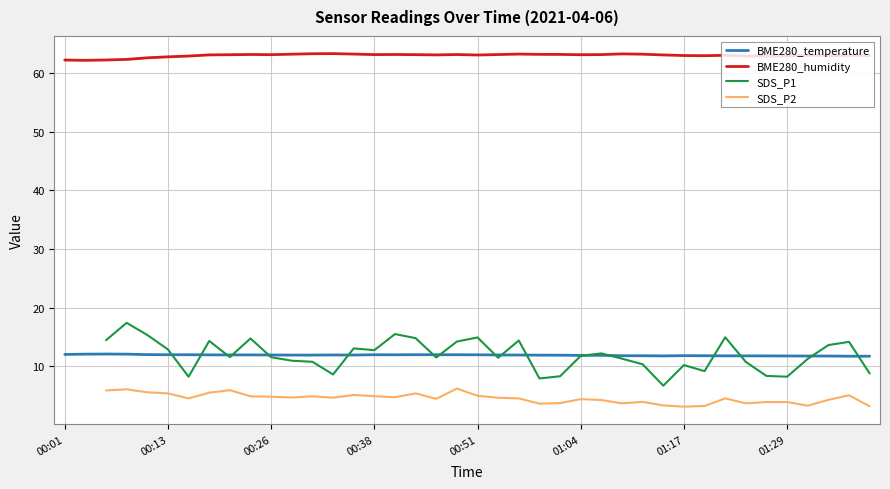

What value does the BME280_humidity series have at 8?

63.2